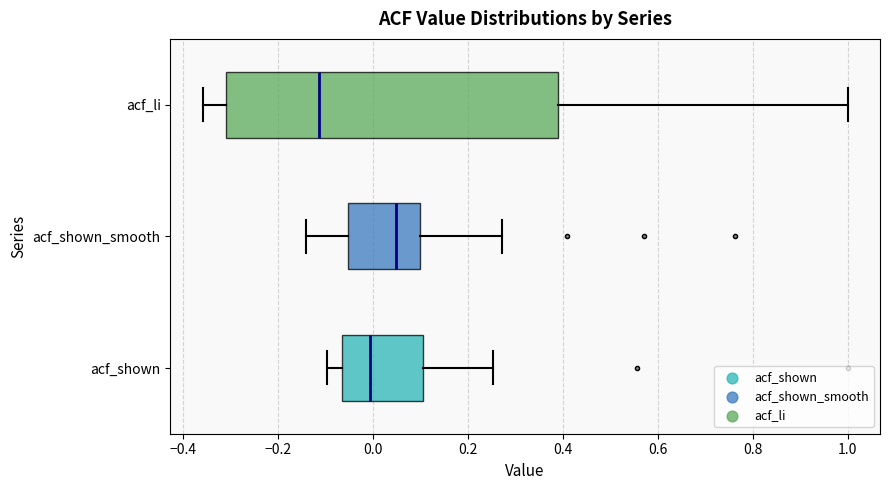

Reading bottom to top, transcribe this box plot: for each box, give where its median line is, the range the box spans, and where its two whiskers end, as read against the x-axis. The values are not printed on the chart, so give them approximately, as read against the axis.

acf_shown: median 0.00, box -0.06 to 0.10, whiskers -0.10 to 0.26
acf_shown_smooth: median 0.04, box -0.06 to 0.10, whiskers -0.14 to 0.28
acf_li: median -0.12, box -0.30 to 0.38, whiskers -0.36 to 1.00